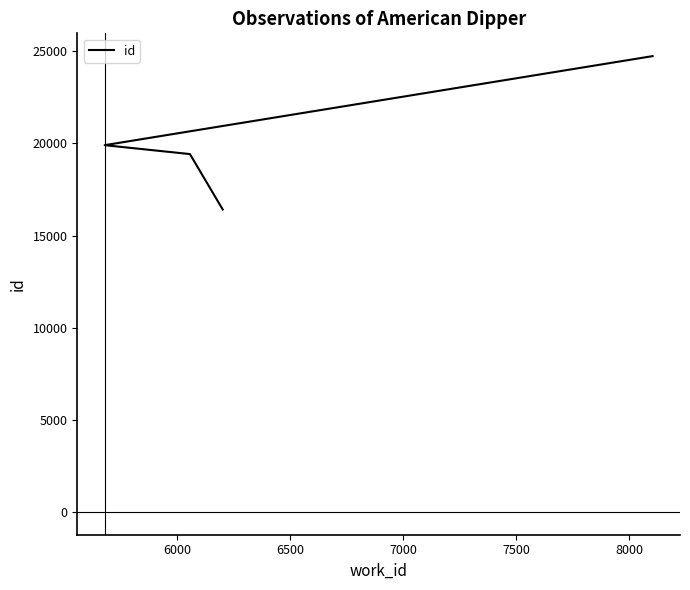

What is the sum of the values at 6500 and 7000?

44650